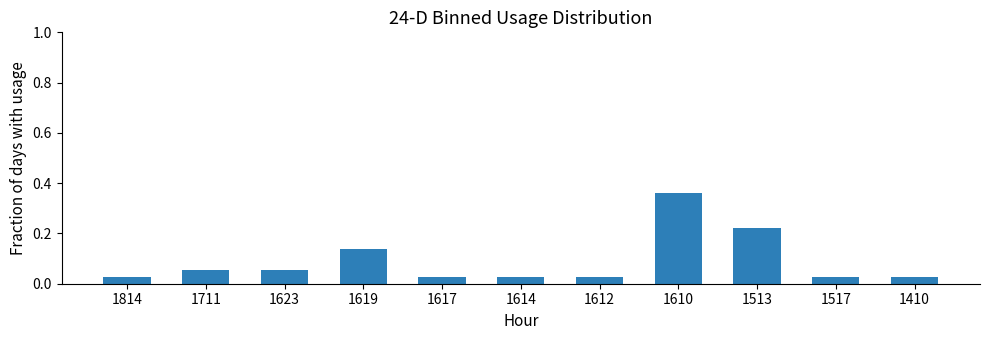

Does the chart contain any negative values?

No